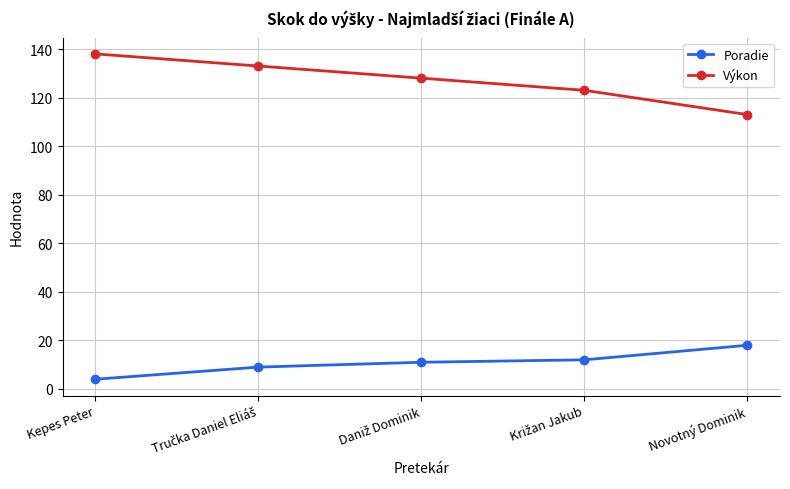

Does the chart display data point markers on the line(s)?

Yes